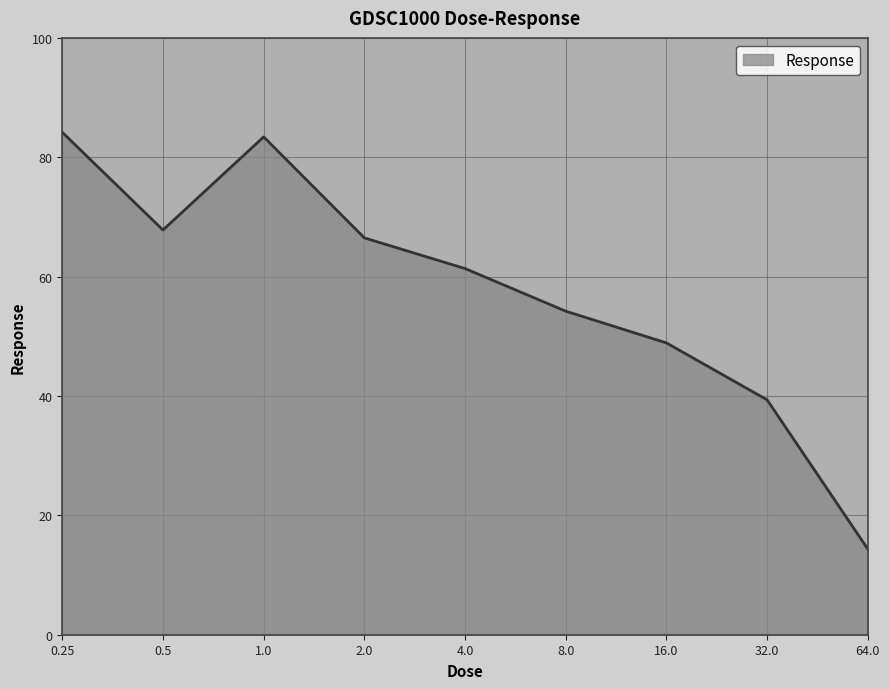

What is the difference between the maximum and minimum values?

69.8